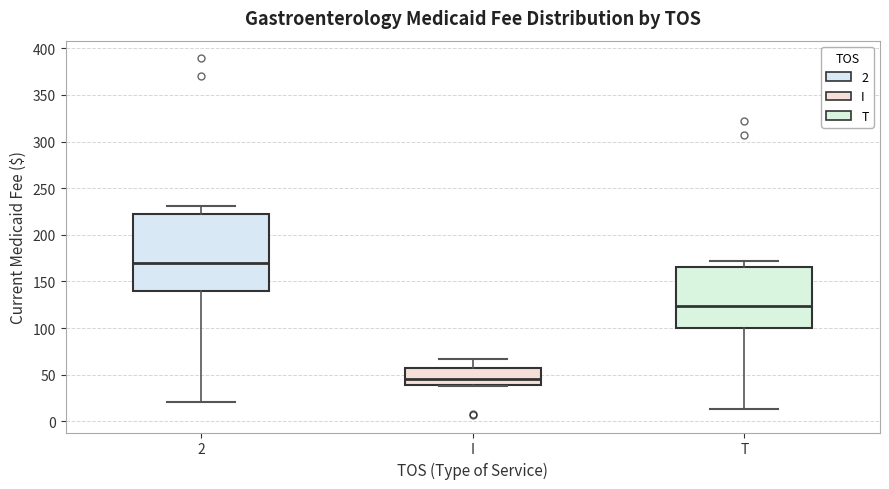

Reading left to right, read every box against the y-axis: the position of its median line, the range the box covers, and the ends of its whiskers. The values are not printed on the chart, so give them approximately, as read against the axis.

2: median 170, box 140 to 225, whiskers 20 to 230
I: median 45, box 40 to 55, whiskers 40 to 65
T: median 125, box 100 to 165, whiskers 15 to 170